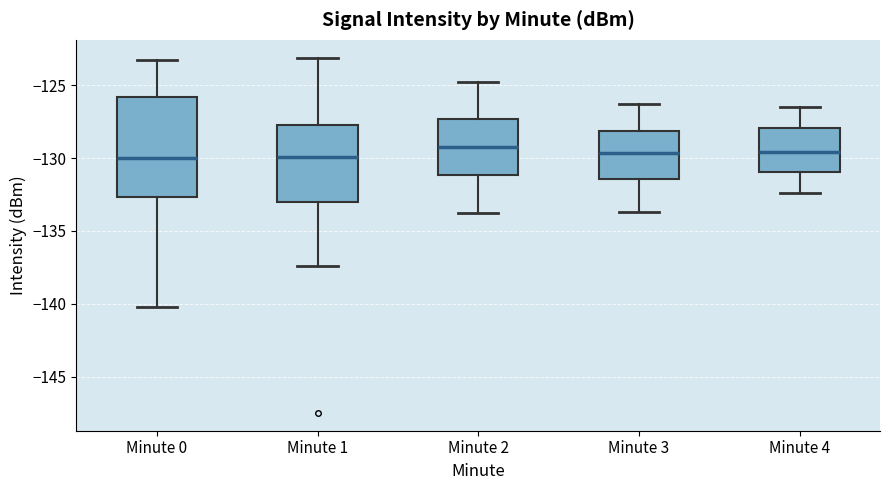

Which box is the tallest, from its lower edge to its upper edge?

Minute 0